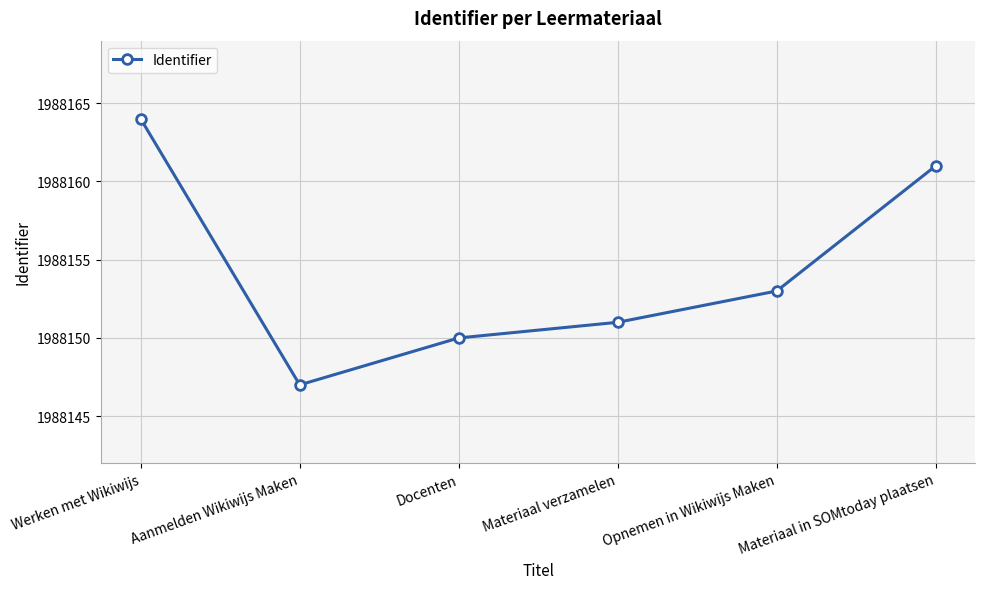

Reading left to right, list all the values displayed in this chart.

1988164	1988147	1988150	1988151	1988153	1988161